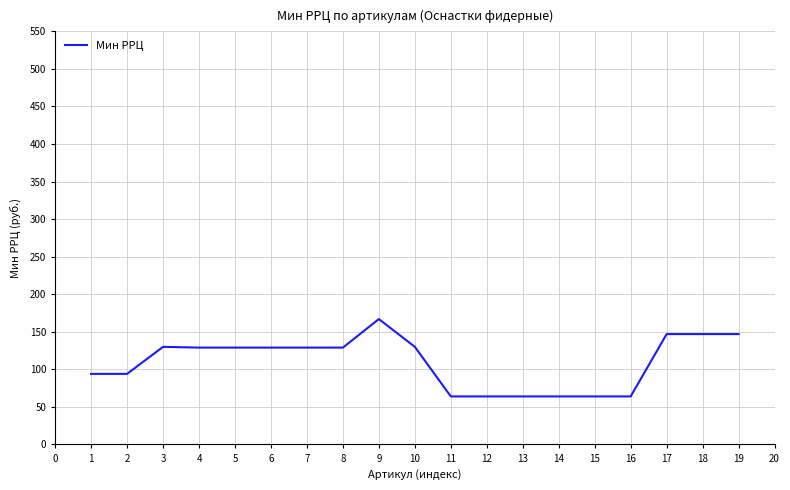

What is the maximum value shown in the chart?

167